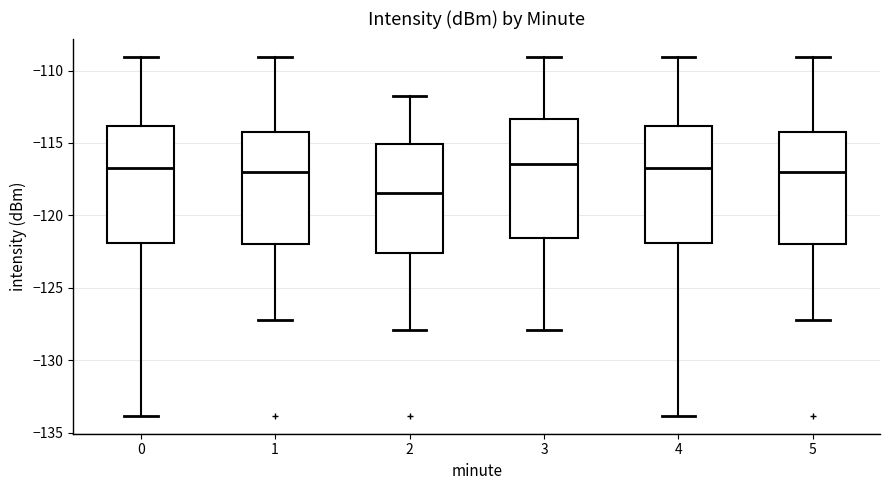

Reading left to right, read every box against the y-axis: the position of its median line, the range the box covers, and the ends of its whiskers. The values are not printed on the chart, so give them approximately, as read against the axis.

0: median -116.5, box -122.0 to -114.0, whiskers -134.0 to -109.0
1: median -117.0, box -122.0 to -114.0, whiskers -127.0 to -109.0
2: median -118.5, box -122.5 to -115.0, whiskers -128.0 to -112.0
3: median -116.5, box -121.5 to -113.5, whiskers -128.0 to -109.0
4: median -116.5, box -122.0 to -114.0, whiskers -134.0 to -109.0
5: median -117.0, box -122.0 to -114.0, whiskers -127.0 to -109.0